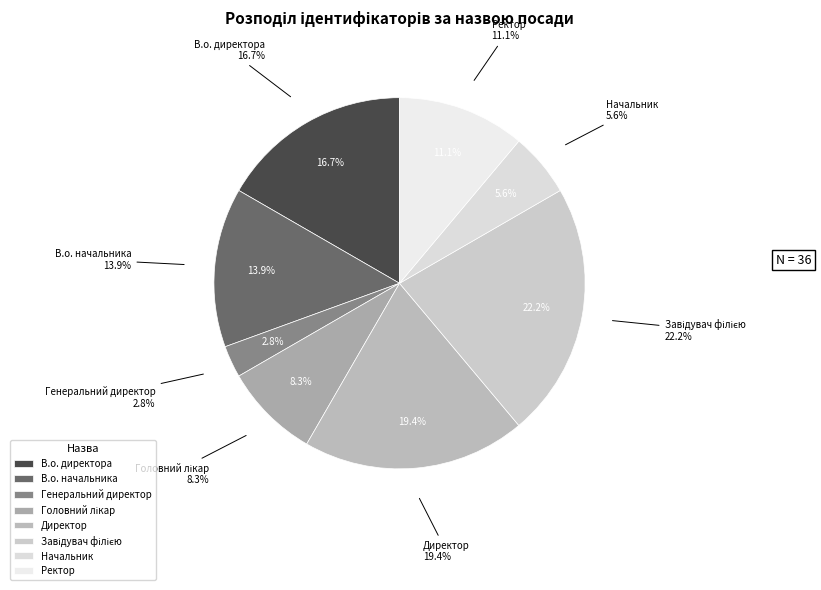

To the nearest percent, what is the average slice percentage?

12%